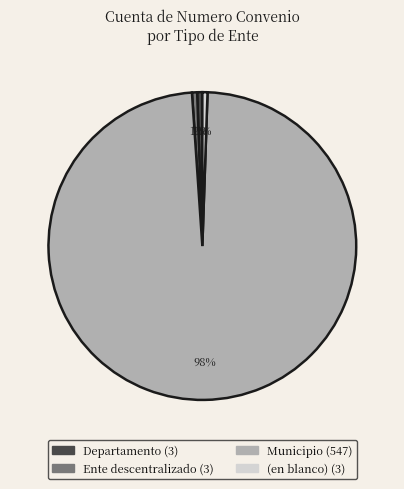

To the nearest percent, what portion does Departamento represent?

1%